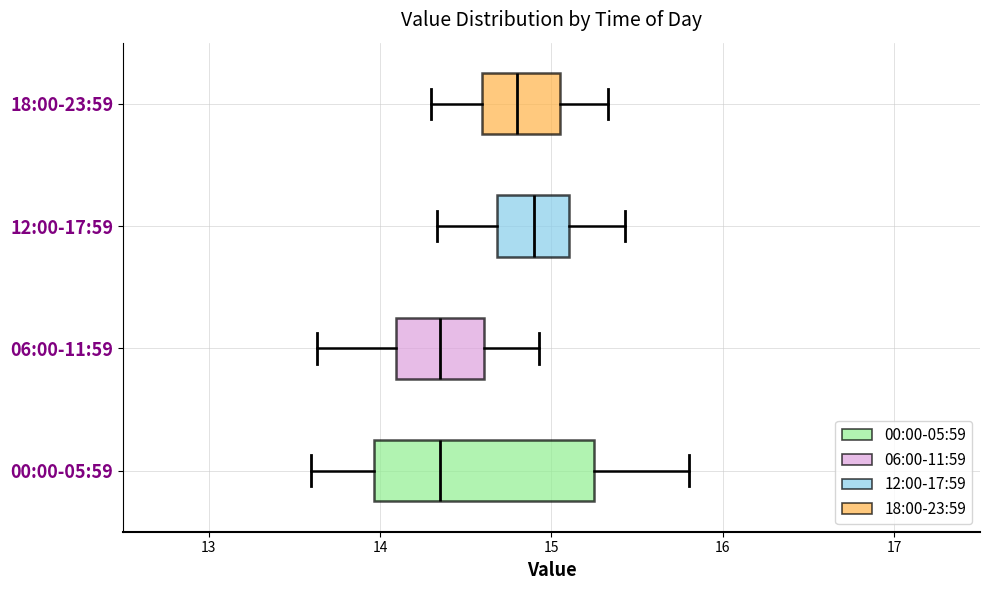

Which box is the widest, from its left edge to its right edge?

00:00-05:59